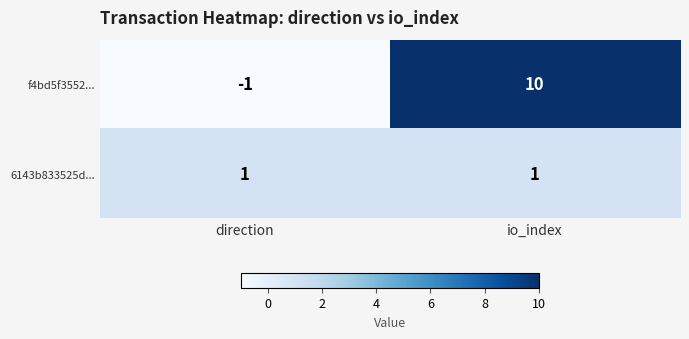

What is the sum of all f4bd5f3552... values?

9